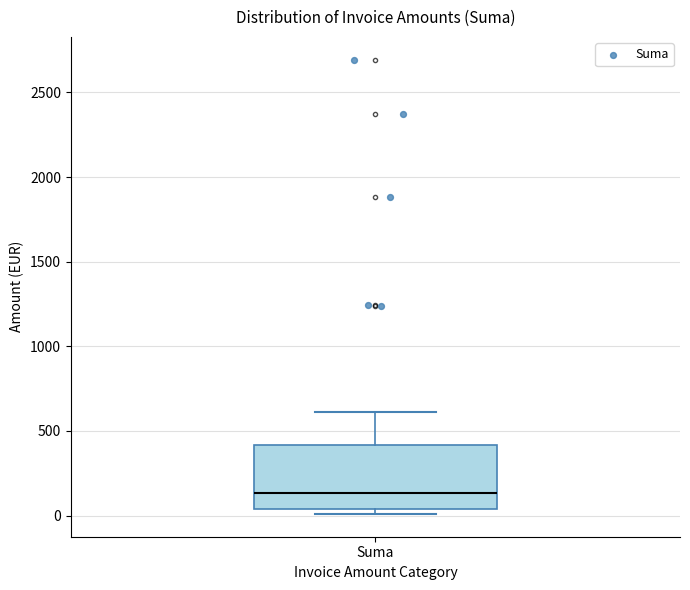

Where is the upper edge of the box for Suma on the y-axis? The values are not printed on the chart, so give them approximately, as read against the axis.

400